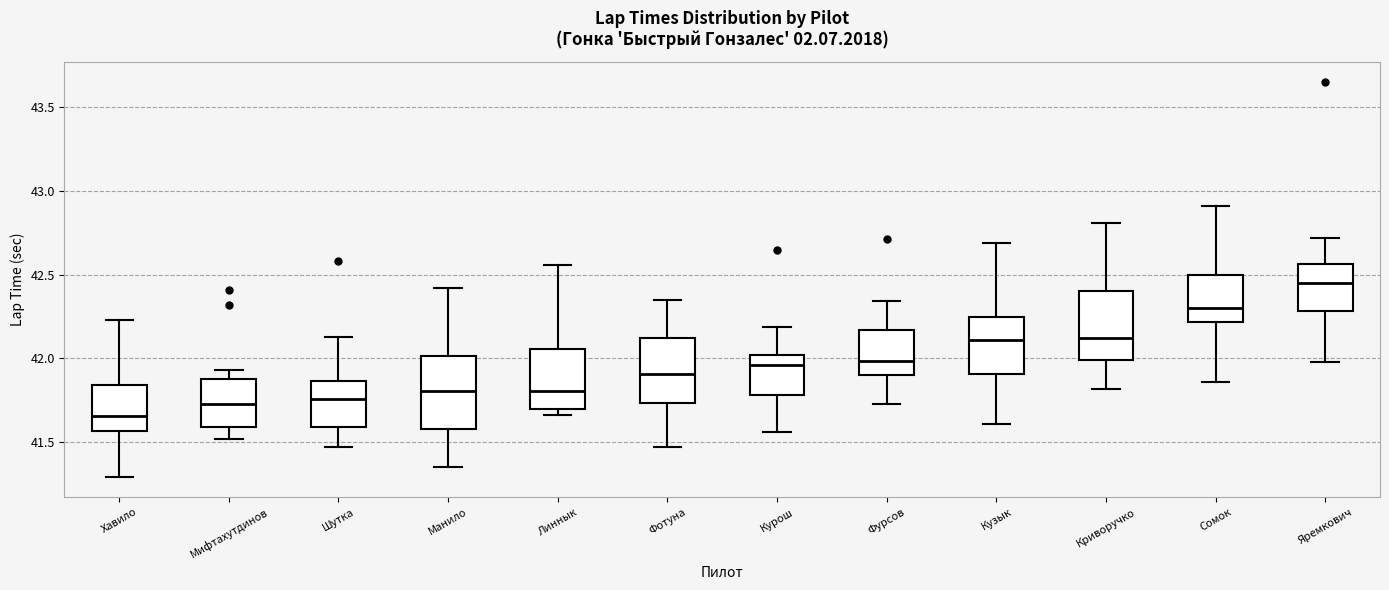

Where is the upper edge of the box for Фотуна on the y-axis? The values are not printed on the chart, so give them approximately, as read against the axis.

42.10